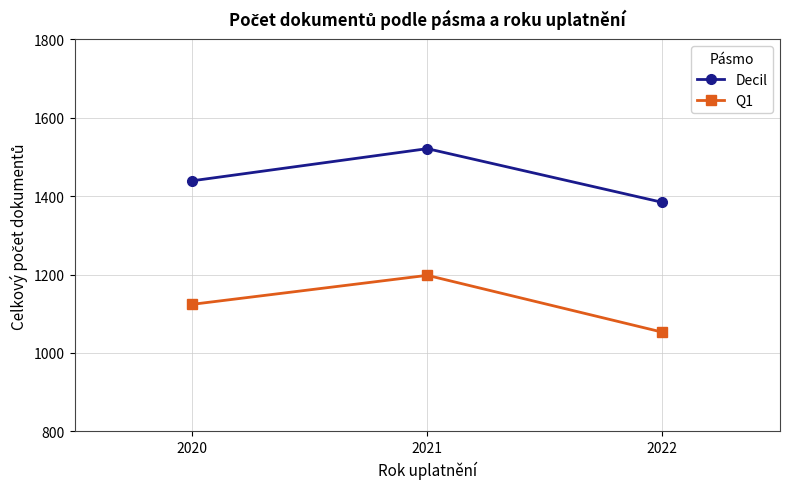

At 2021, list the series in order from largest to smallest.

Decil, Q1